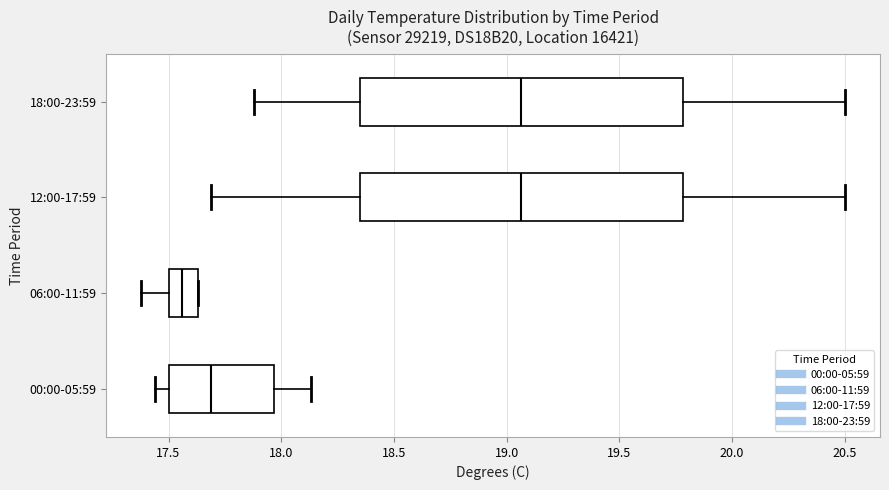

Where does the right whisker of the box for 18:00-23:59 end on the x-axis? The values are not printed on the chart, so give them approximately, as read against the axis.

20.50